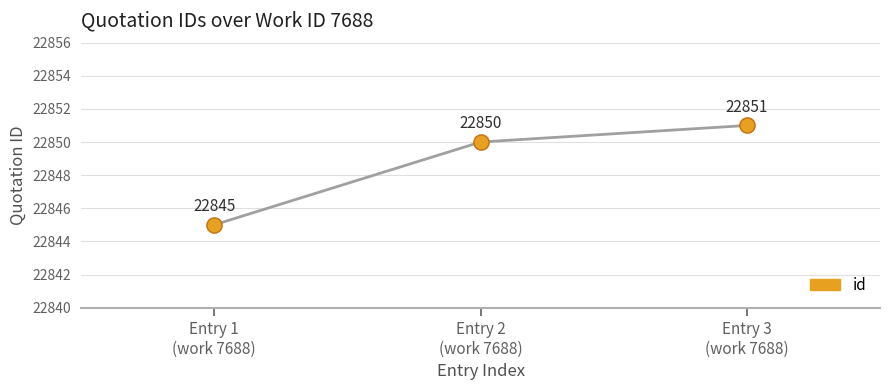

Approximately how many times larger is the value at Entry 3
(work 7688) compared to Entry 2
(work 7688)?

1.0